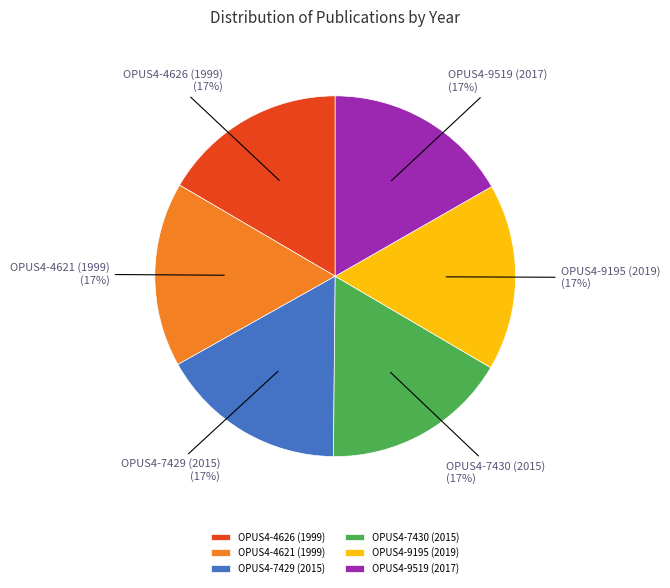

Is it true that OPUS4-7429 (2015) is 17% of the pie?

True